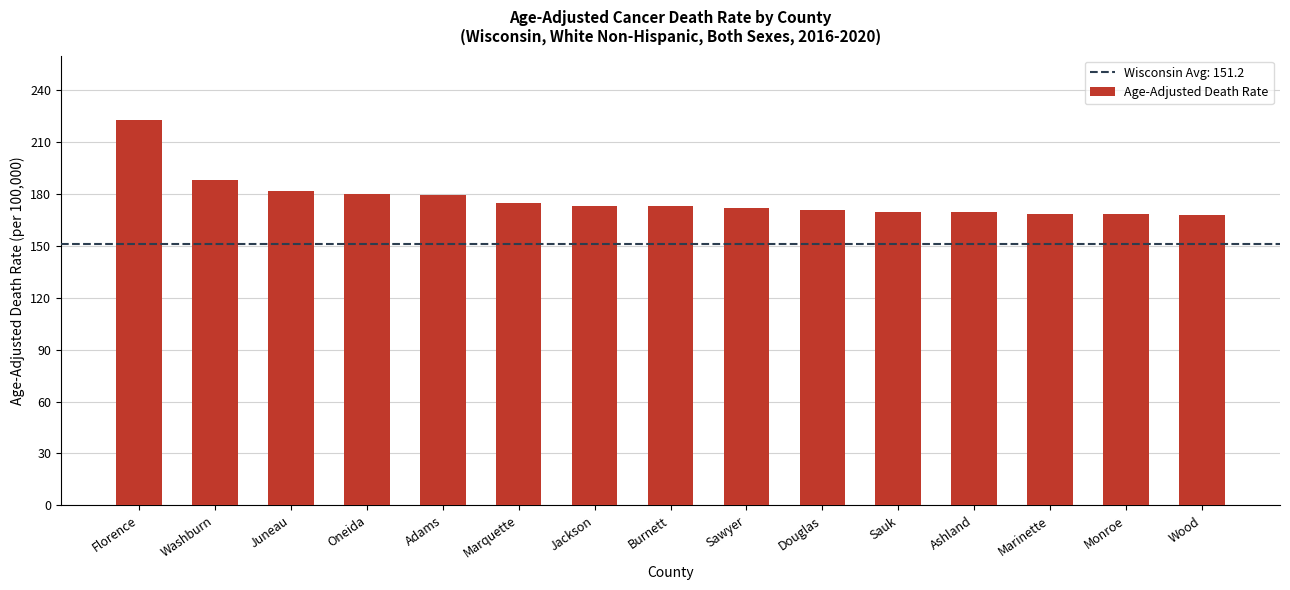

How many series are shown in this chart?

1